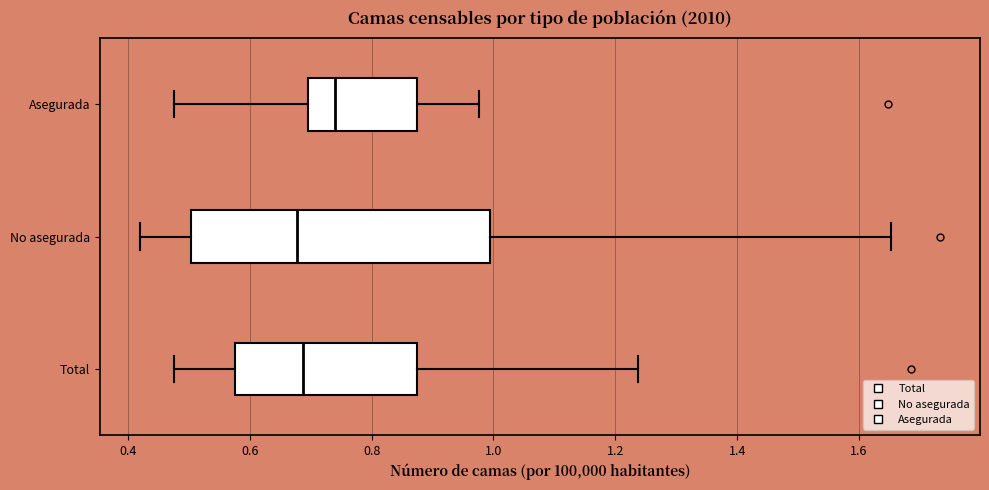

Which box is the widest, from its left edge to its right edge?

No asegurada